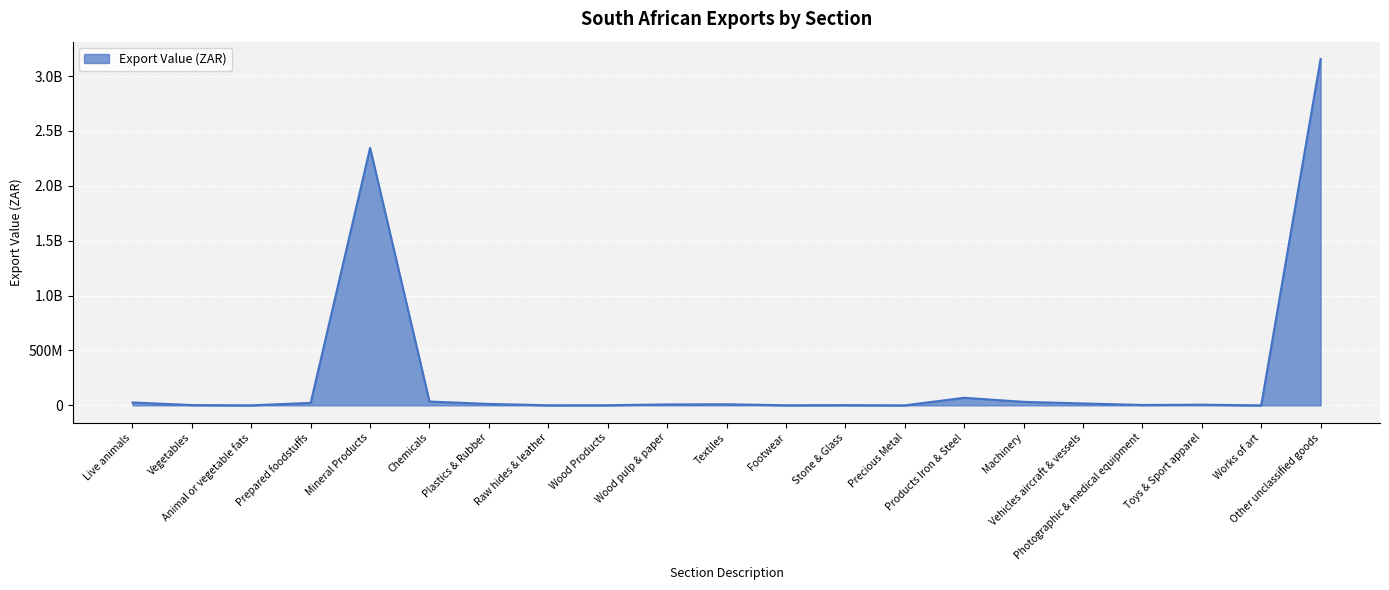

List the labels in order of value, largest first.

Other unclassified goods, Mineral Products, Products Iron & Steel, Chemicals, Machinery, Live animals, Prepared foodstuffs, Vehicles aircraft & vessels, Plastics & Rubber, Textiles, Wood pulp & paper, Toys & Sport apparel, Photographic & medical equipment, Vegetables, Stone & Glass, Wood Products, Footwear, Raw hides & leather, Animal or vegetable fats, Precious Metal, Works of art